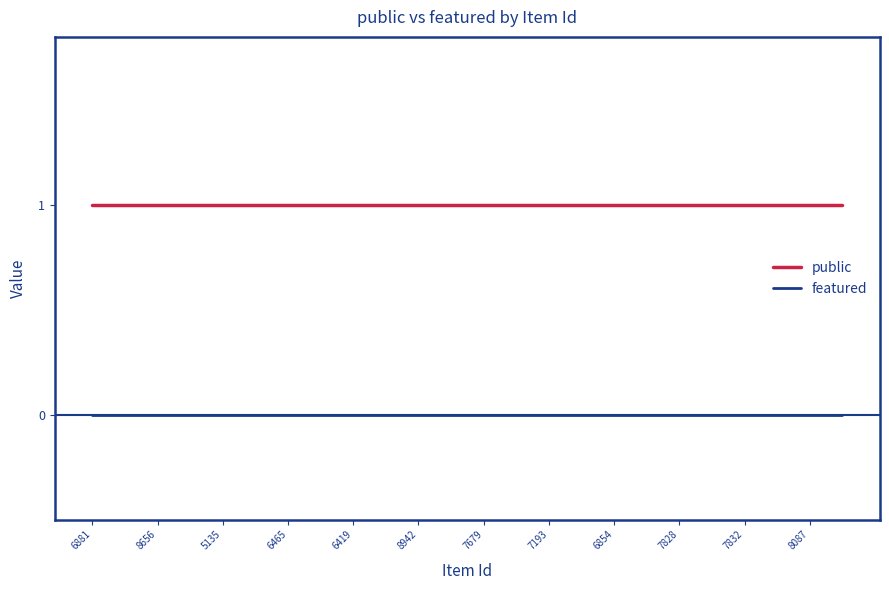

Which series has the largest total across all categories?

public